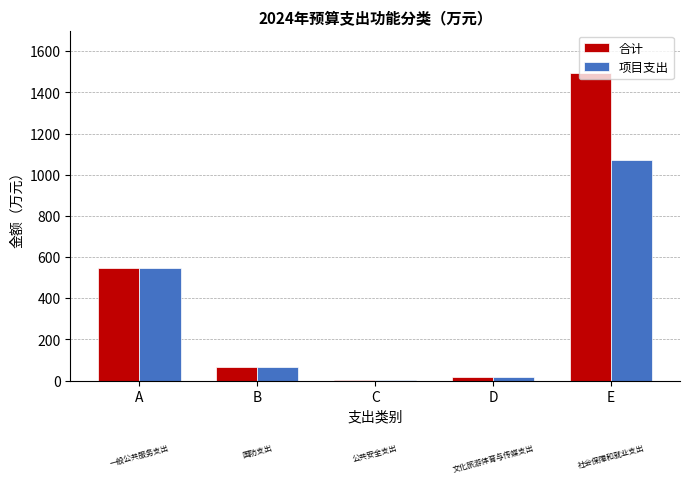

Reading left to right, transcribe all the data shown in this chart.

合计: 545.4	65.0	2.0	19.0	1492.8
项目支出: 545.4	65.0	2.0	19.0	1070.0